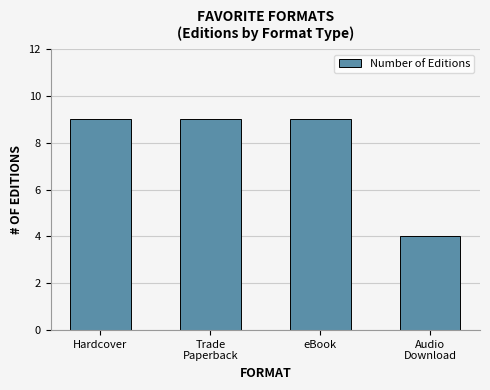

How many bars are there in total?

4